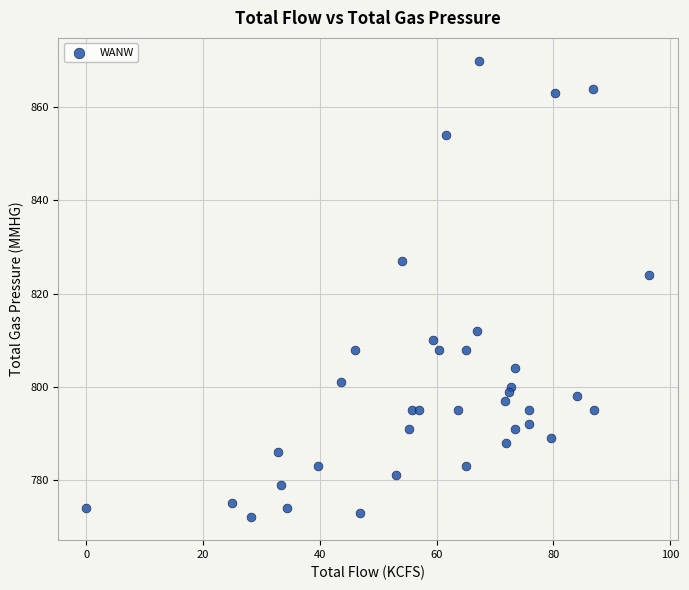

What Y value in the scatter plot is closest to 821?

824